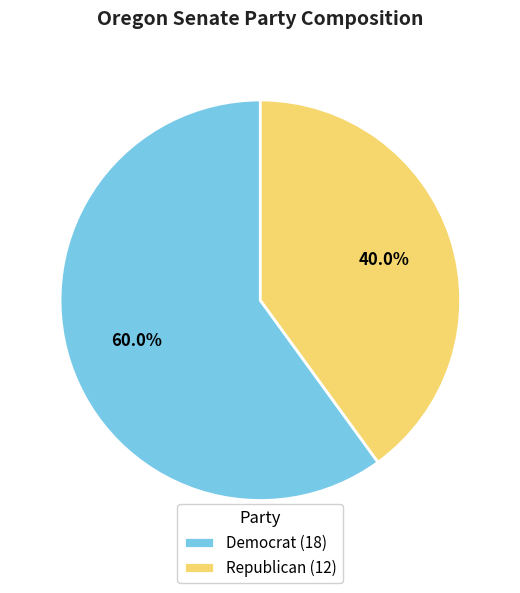

Is the sum of Democrat and Republican greater than half?

Yes